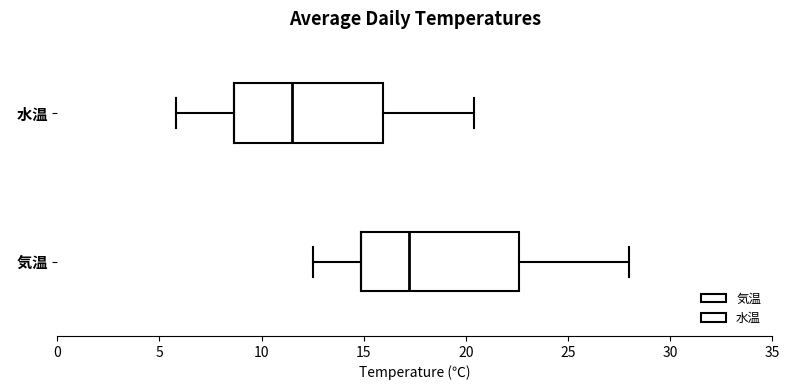

Reading bottom to top, read every box against the x-axis: the position of its median line, the range the box covers, and the ends of its whiskers. The values are not printed on the chart, so give them approximately, as read against the axis.

気温: median 17.0, box 15.0 to 22.5, whiskers 12.5 to 28.0
水温: median 11.5, box 8.5 to 16.0, whiskers 6.0 to 20.5